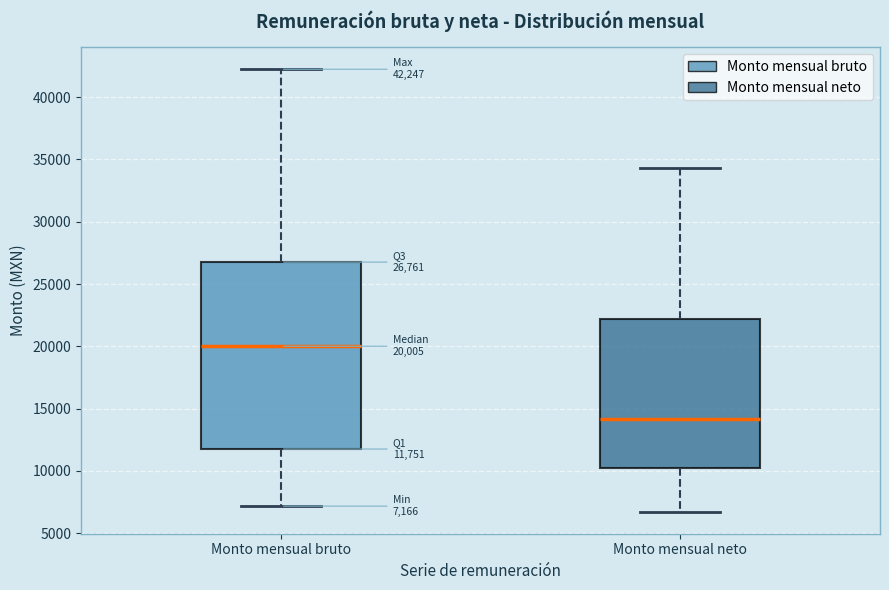

Comparing the boxes themselves (not the whiskers), which one is the tallest?

Monto mensual bruto